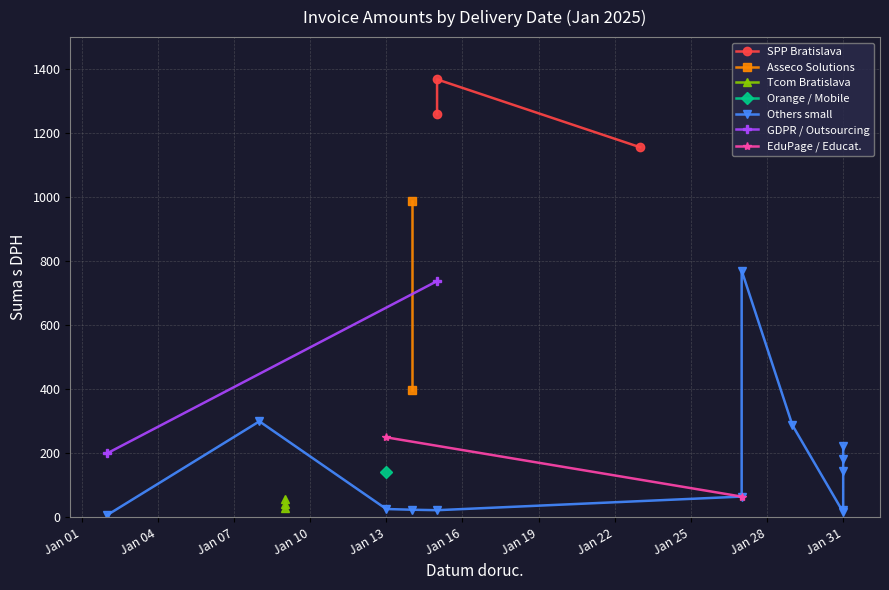

True or false: the data shows 65.0 at 2025-01-27.

True